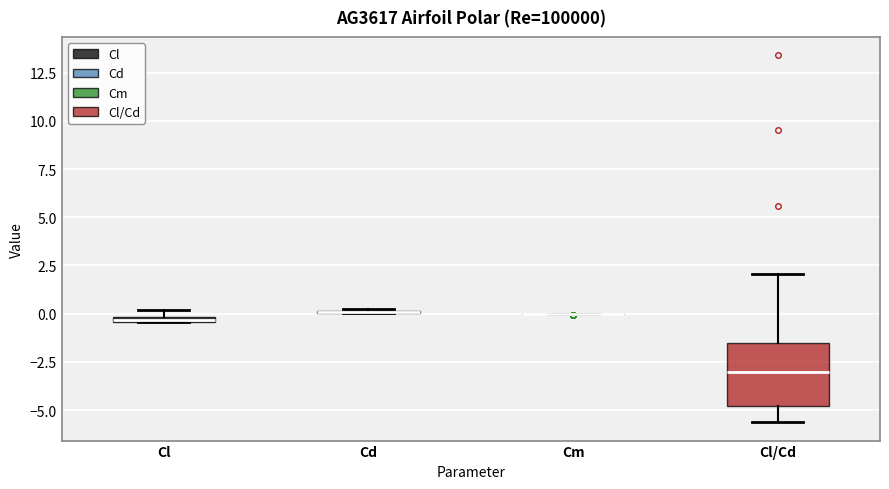

Which box is the tallest, from its lower edge to its upper edge?

Cl/Cd